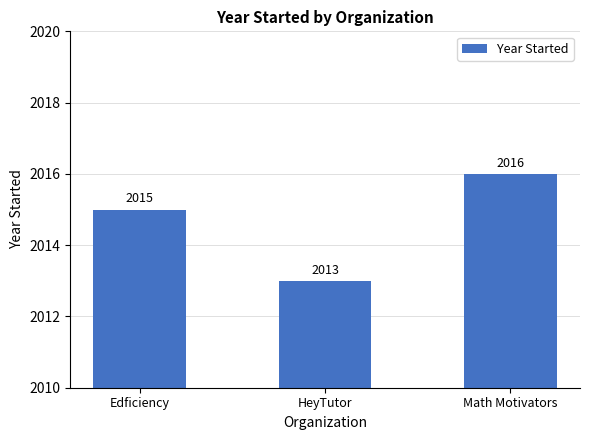

What value does the data have at Math Motivators?

2016